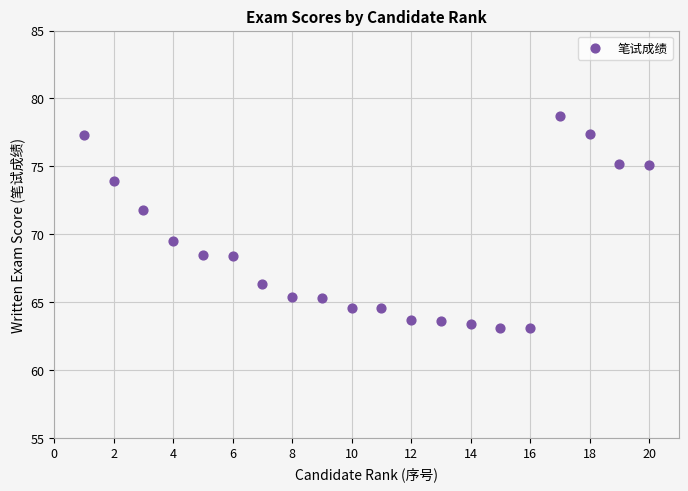

What is the range of X values (max minus min)?

19.0